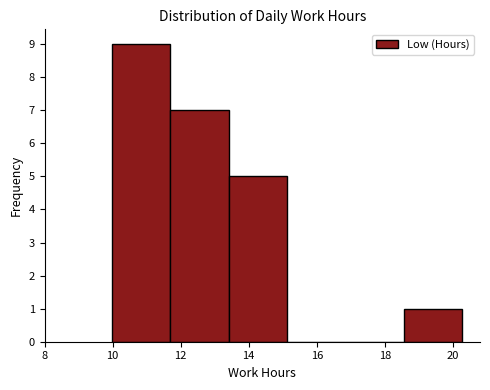

What is the height of the bar covering 18.6 to 20.2 on the x-axis? Neither the bar edges nor the heights are printed on the chart, so give them approximately, as read against the axes.

1